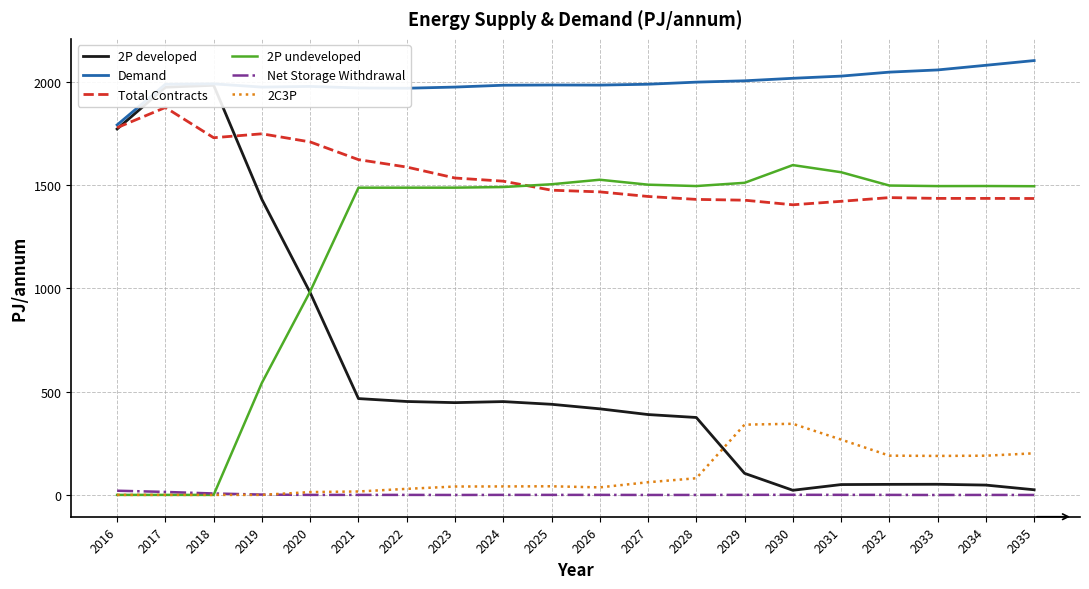

List the series in order of their peak value, lowest first.

Net Storage Withdrawal, 2C3P, 2P undeveloped, Total Contracts, 2P developed, Demand